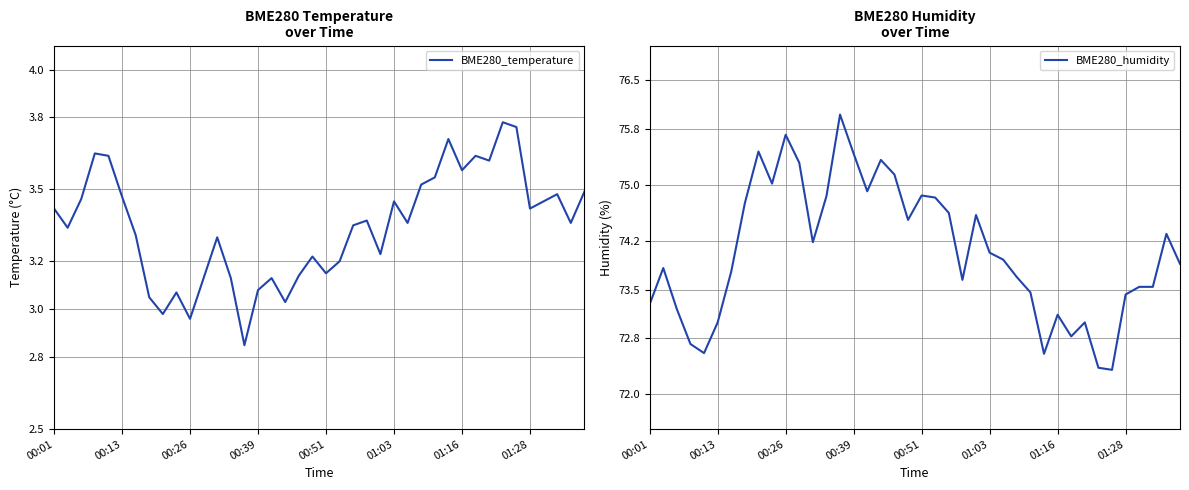

List the series in order of their overall mean, highest first.

BME280_humidity, BME280_temperature